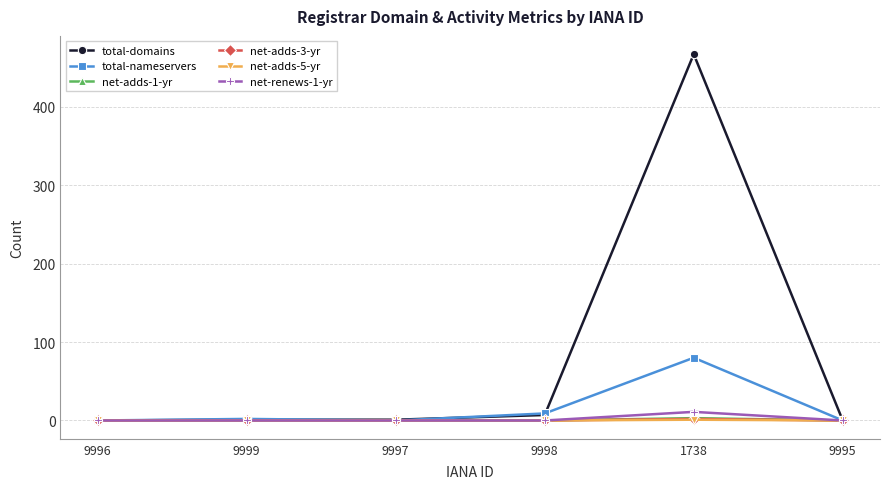

What are all the series names shown in the legend?

total-domains, total-nameservers, net-adds-1-yr, net-adds-3-yr, net-adds-5-yr, net-renews-1-yr